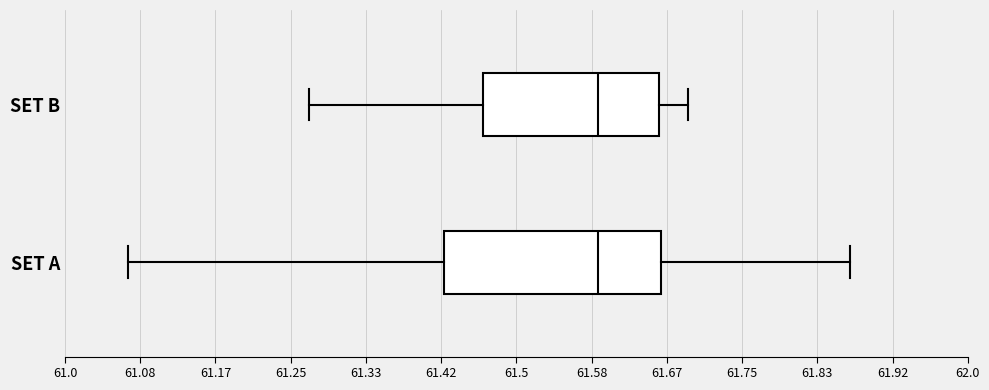

Reading bottom to top, transcribe this box plot: for each box, give where its median line is, the range the box spans, and where its two whiskers end, as read against the x-axis. The values are not printed on the chart, so give them approximately, as read against the axis.

SET A: median 61.59, box 61.42 to 61.66, whiskers 61.07 to 61.87
SET B: median 61.59, box 61.46 to 61.66, whiskers 61.27 to 61.69